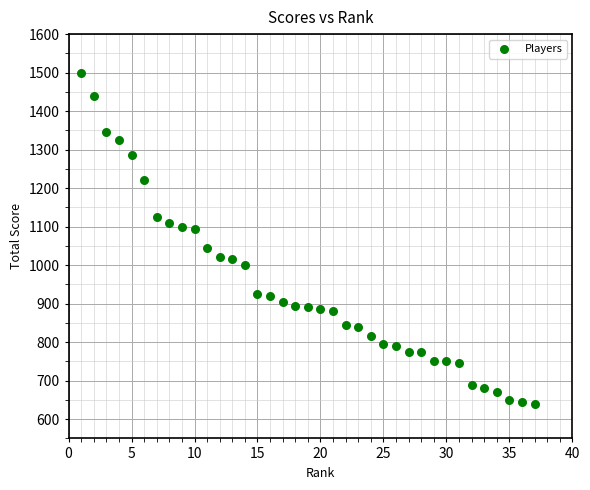

What is the range of Y values (max minus min)?

860